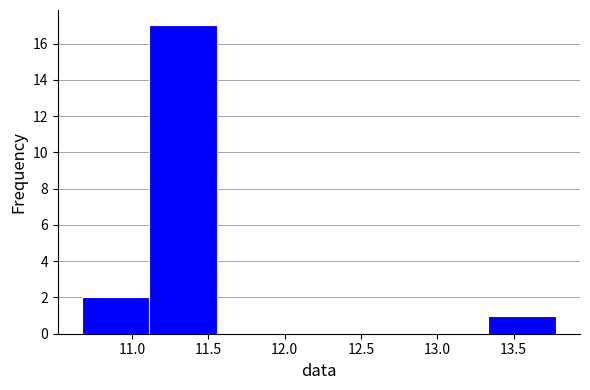

How tall is the bar that spans 11.10 to 11.55 on the x-axis? Neither the bar edges nor the heights are printed on the chart, so give them approximately, as read against the axes.

17